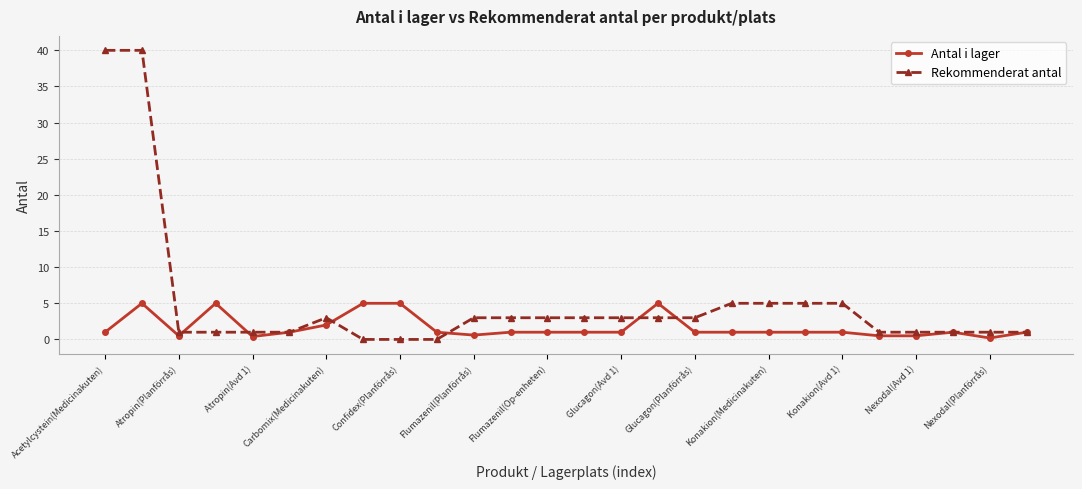

What is the value of the Rekommenderat antal point at the 23rd from the left?

1.0